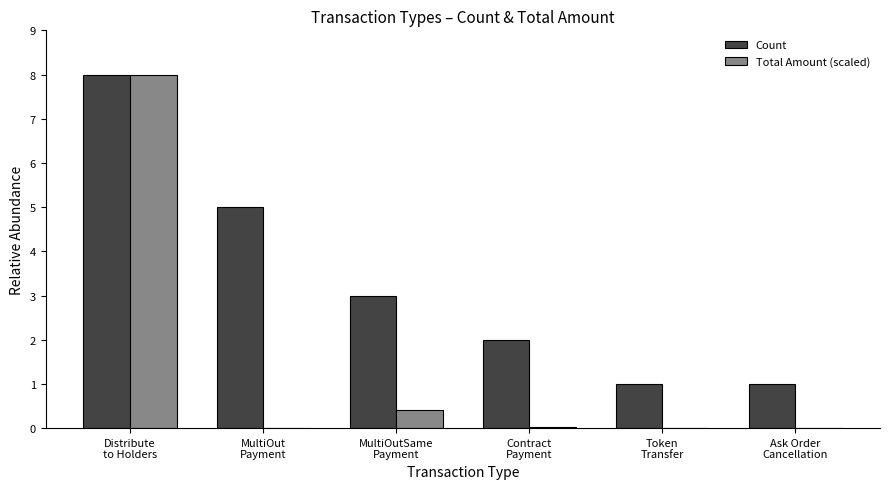

Which series has the largest total across all categories?

Count